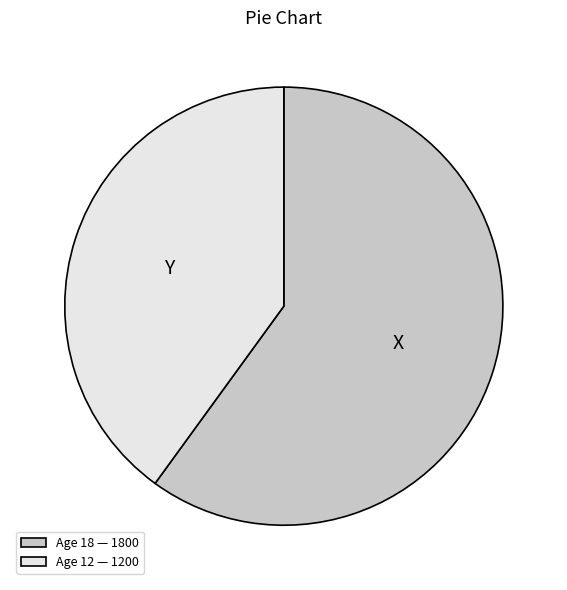

Which slice is the smallest?

Age 12 — 1200